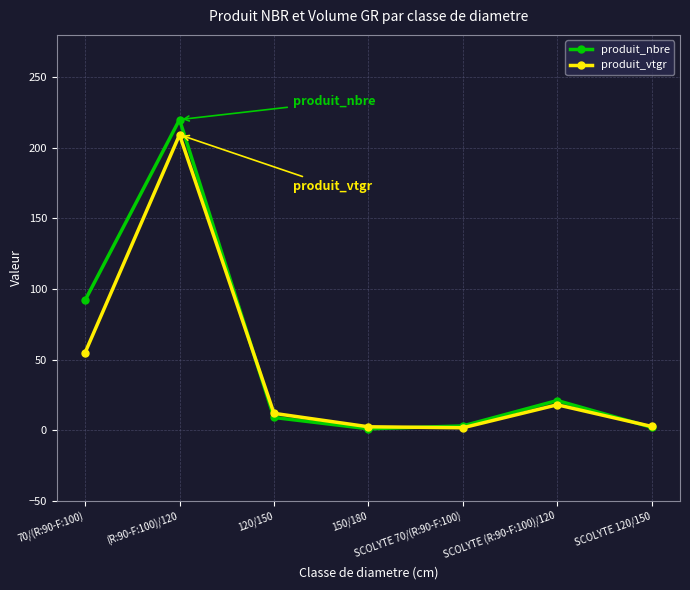

Is the value of produit_vtgr at SCOLYTE (R:90-F:100)/120 greater than the value of produit_nbre at SCOLYTE 70/(R:90-F:100)?

Yes